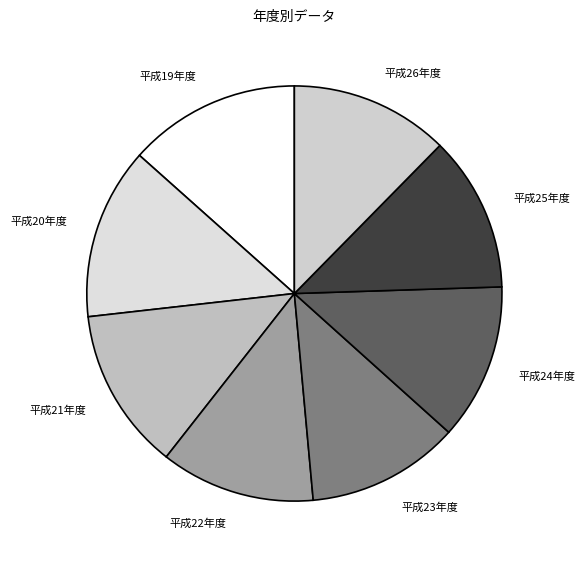

Which has a higher value, 平成23年度 or 平成21年度?

平成21年度